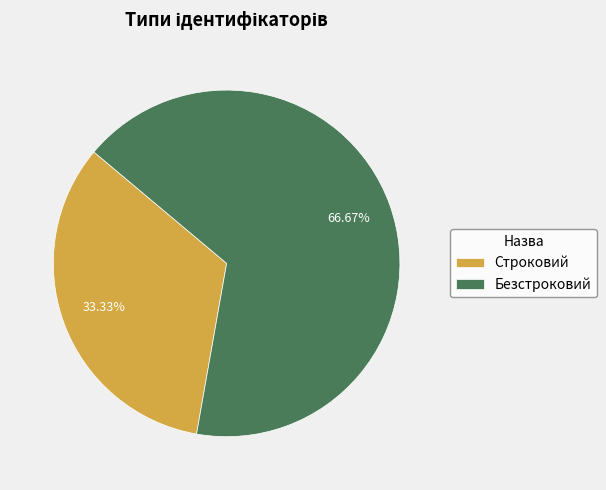

Does Строковий represent more than half of the total?

No